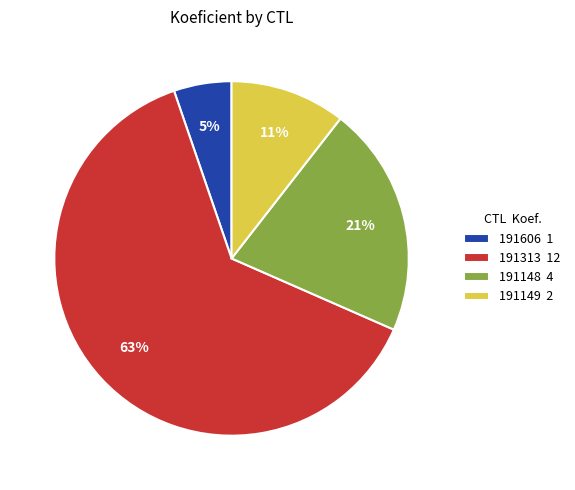

What is the largest slice in the pie chart?

191313